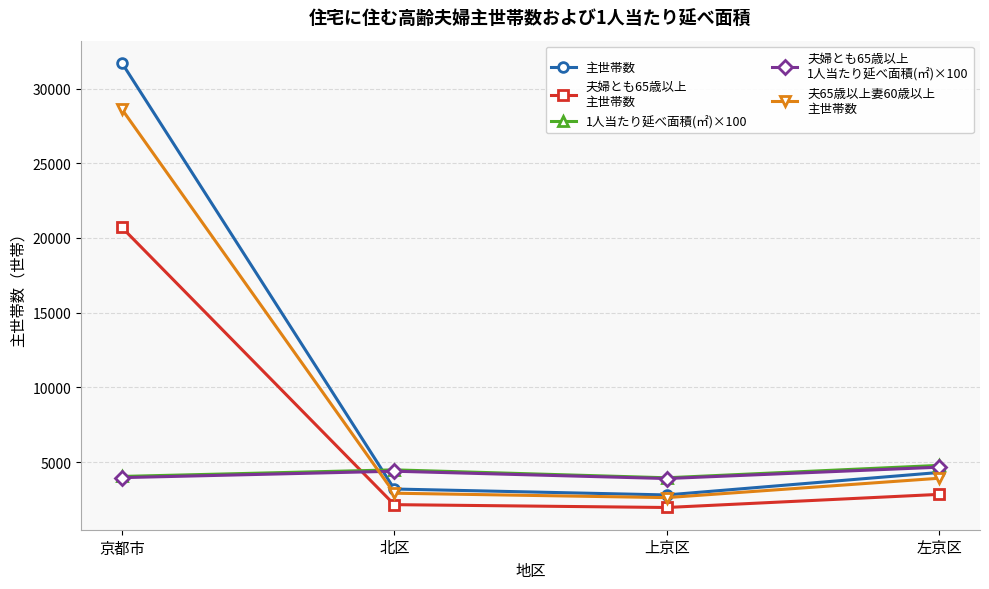

What is the label of the 3rd point from the right?

北区